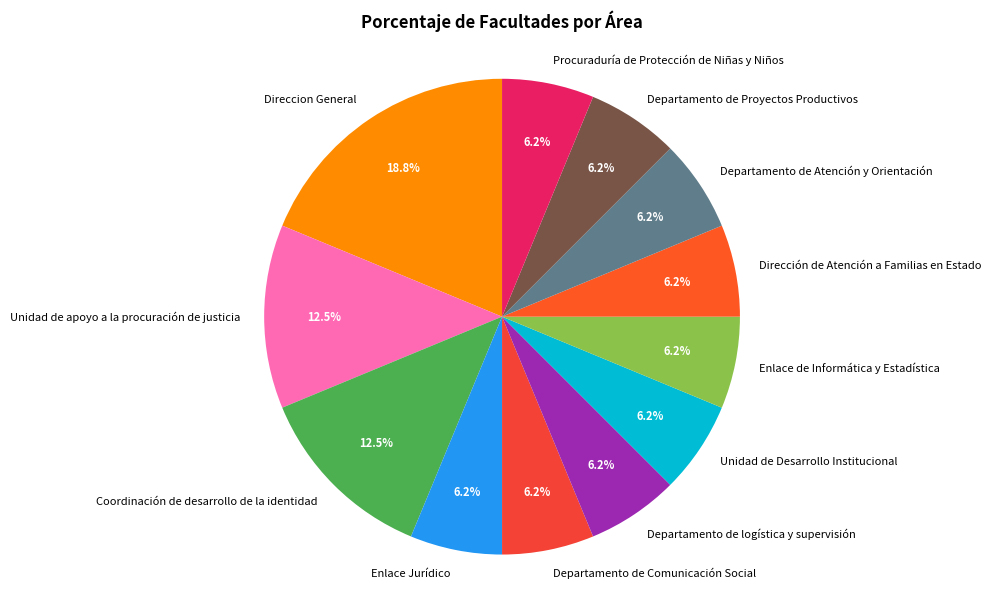

Do Departamento de Atención y Orientación and Enlace Jurídico together represent more than half of the pie?

No